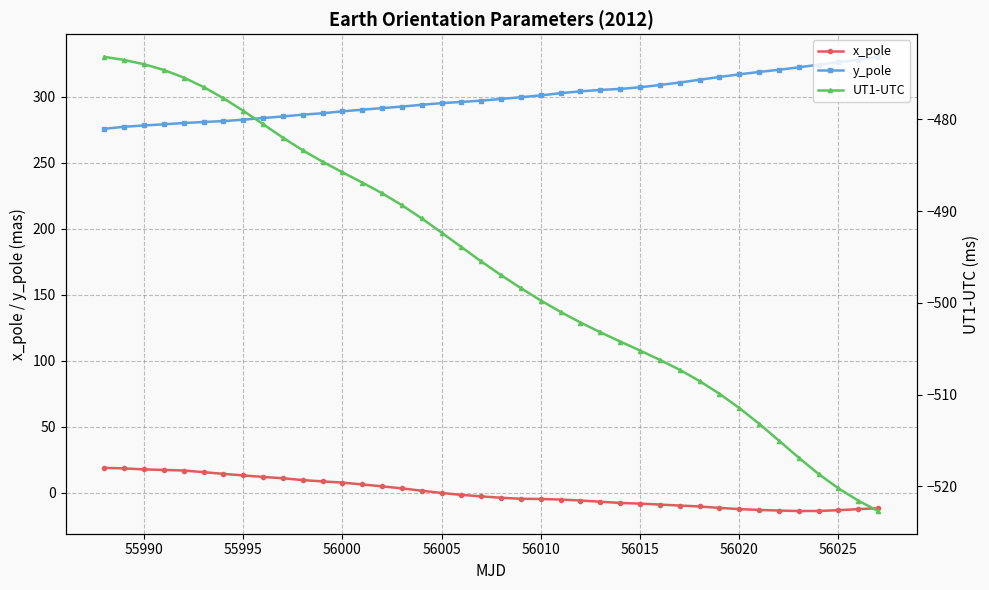

What is the highest value of the x_pole series?

18.9